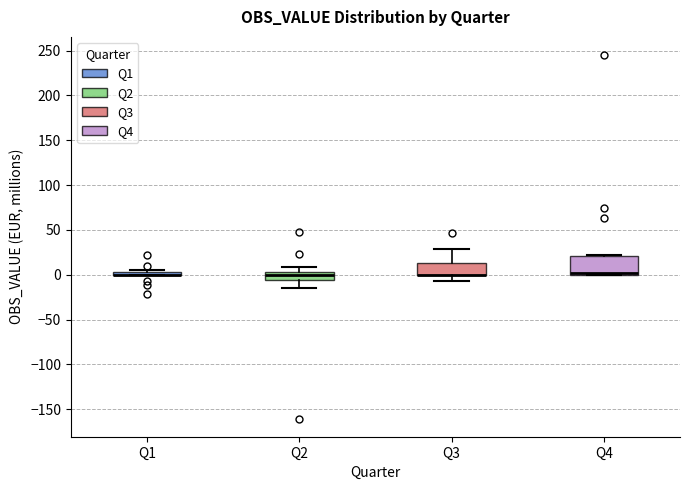

Reading left to right, read every box against the y-axis: the position of its median line, the range the box covers, and the ends of its whiskers. The values are not printed on the chart, so give them approximately, as read against the axis.

Q1: box collapsed to a line at 0, whiskers 0 to 5
Q2: median 0, box -5 to 5, whiskers -15 to 10
Q3: median 0 (drawn on the box's lower edge), box 0 to 15, whiskers -5 to 30
Q4: median 0 (just above the box's lower edge), box 0 to 20, whiskers 0 to 20